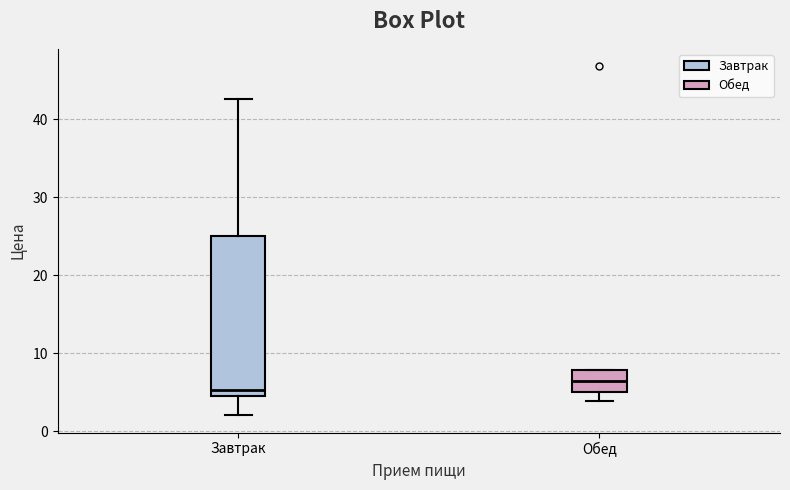

Which box is the tallest, from its lower edge to its upper edge?

Завтрак